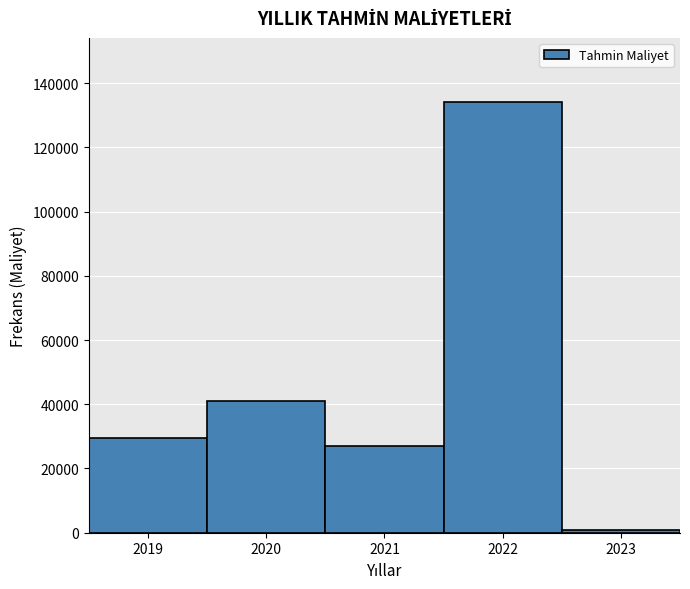

Reading right to left, list all the values displayed in this chart.

1000	134000	27000	41000	29500